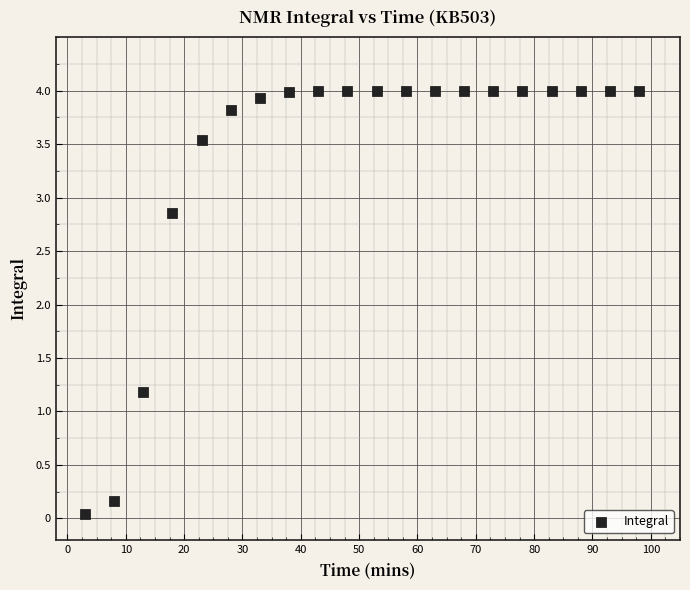

What is the range of X values (max minus min)?

95.0